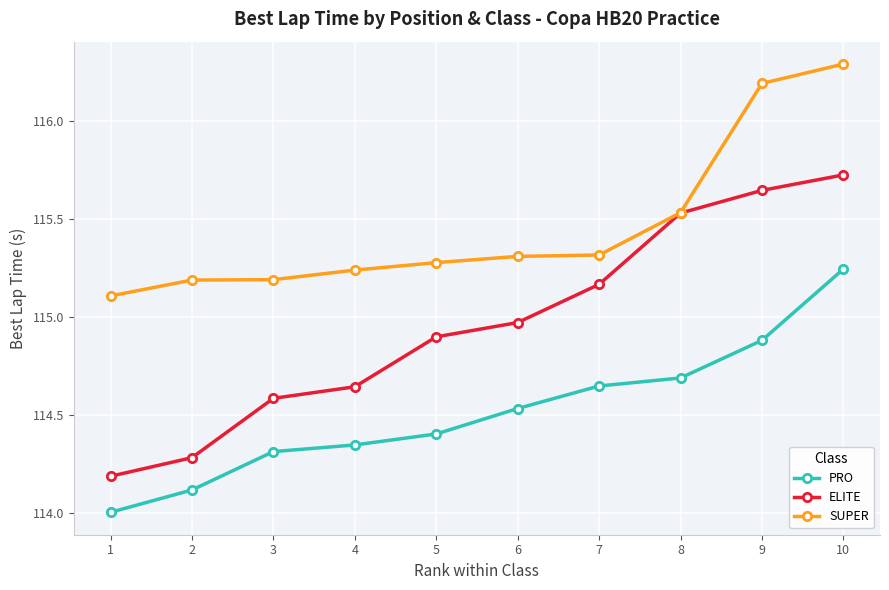

How many categories are shown in the chart?

10